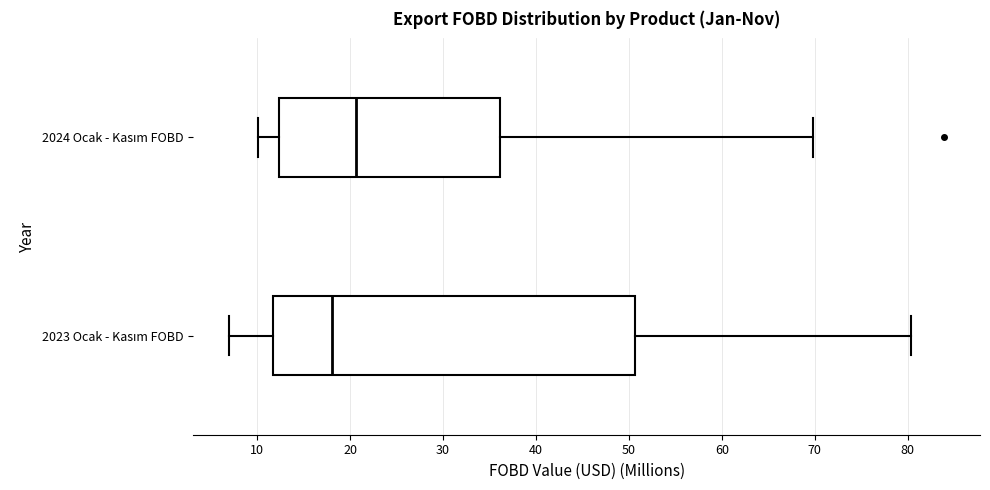

Comparing the boxes themselves (not the whiskers), which one is the widest?

2023 Ocak - Kasım FOBD